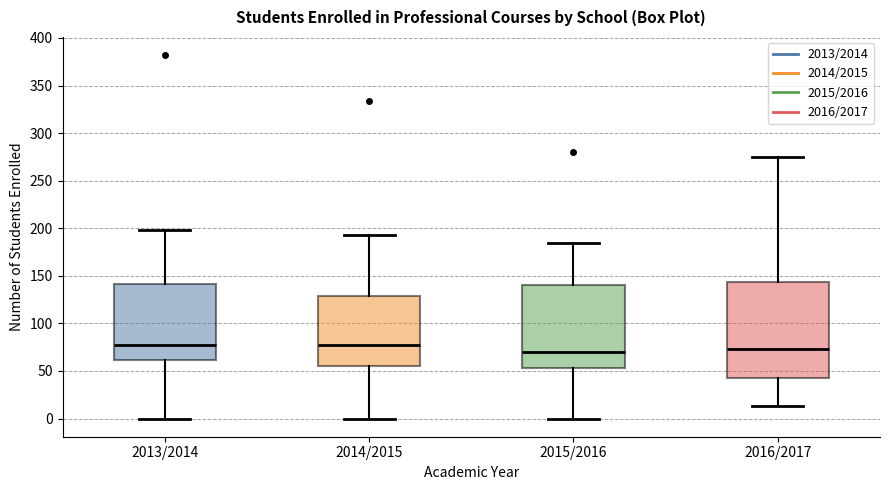

Reading left to right, read every box against the y-axis: the position of its median line, the range the box covers, and the ends of its whiskers. The values are not printed on the chart, so give them approximately, as read against the axis.

2013/2014: median 75, box 60 to 140, whiskers 0 to 200
2014/2015: median 80, box 55 to 130, whiskers 0 to 195
2015/2016: median 70, box 55 to 140, whiskers 0 to 185
2016/2017: median 75, box 45 to 145, whiskers 15 to 275